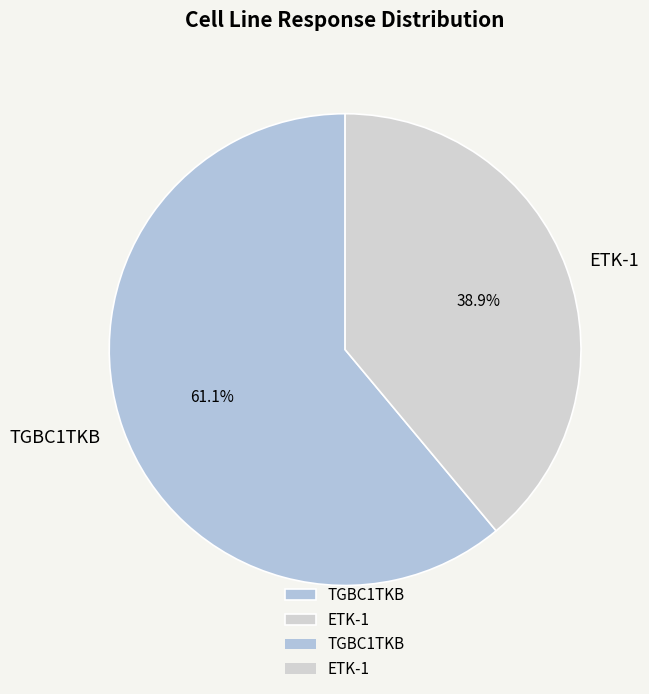

Count the number of slices in the pie.

2